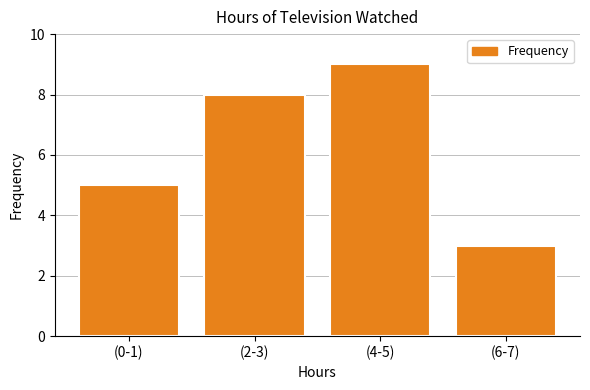

Reading left to right, what are all the values shown in this chart?

5	8	9	3